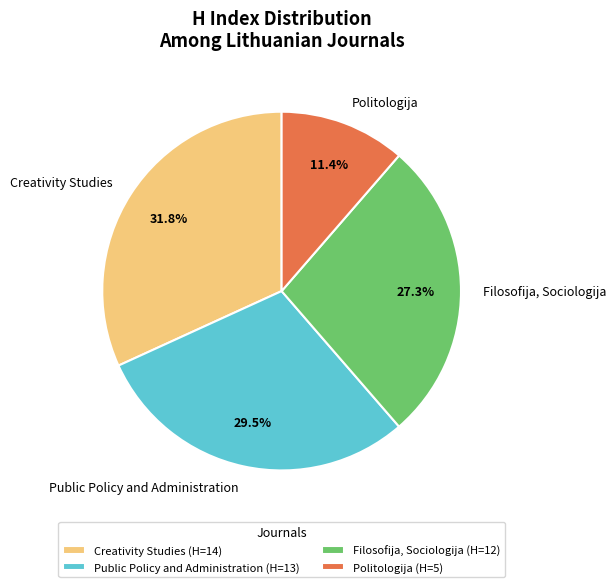

Is it true that Public Policy and Administration is 42% of the pie?

False